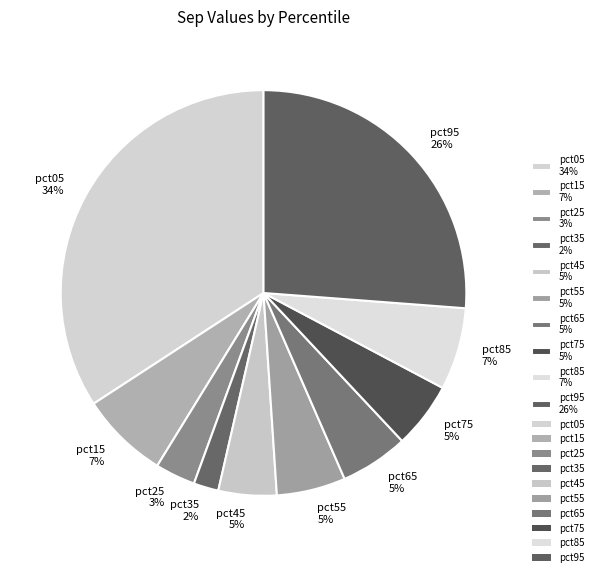

Between pct15 and pct95, which is larger?

pct95